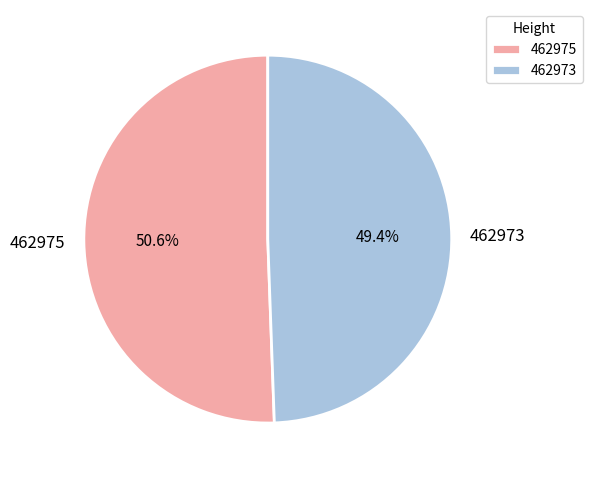

Is there a majority slice in this chart?

Yes